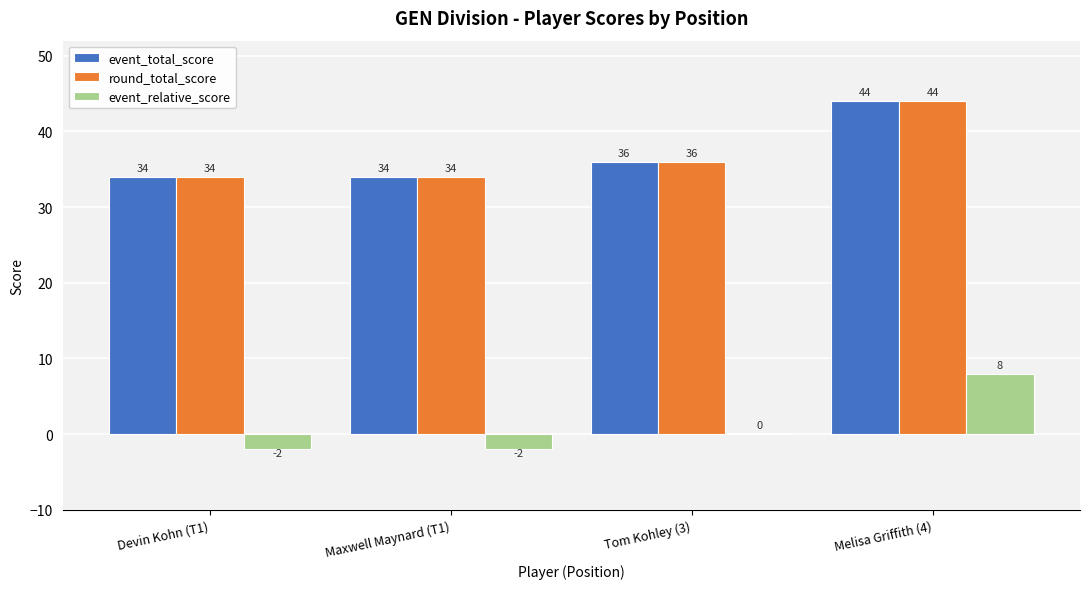

What is the sum of the round_total_score values at Melisa Griffith (4) and Maxwell Maynard (T1)?

78